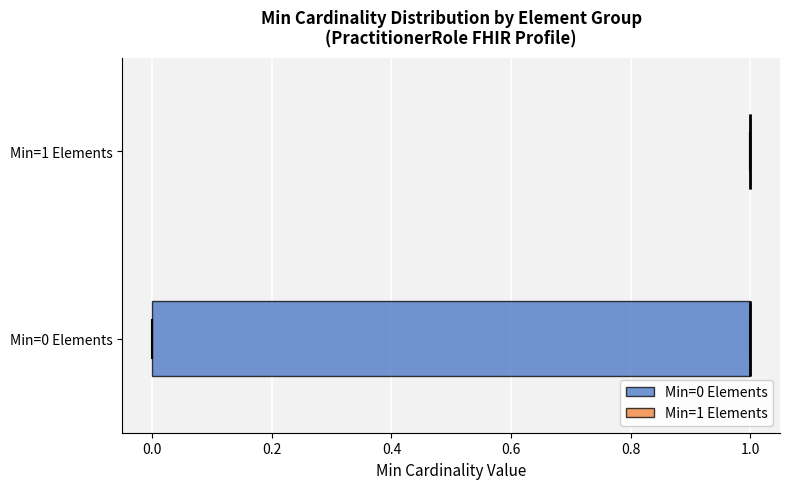

Which box is the widest, from its left edge to its right edge?

Min=0 Elements